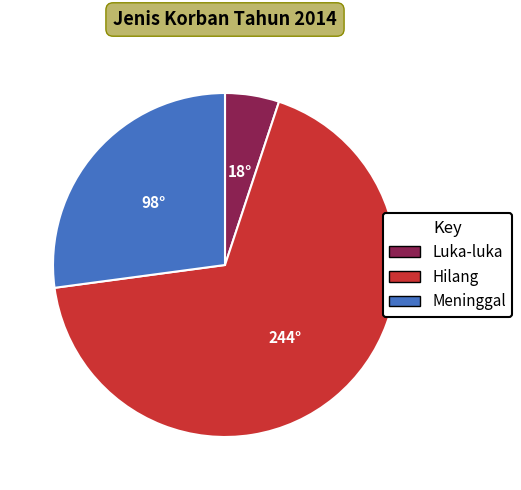

What is the smallest slice in the pie chart?

Luka-luka